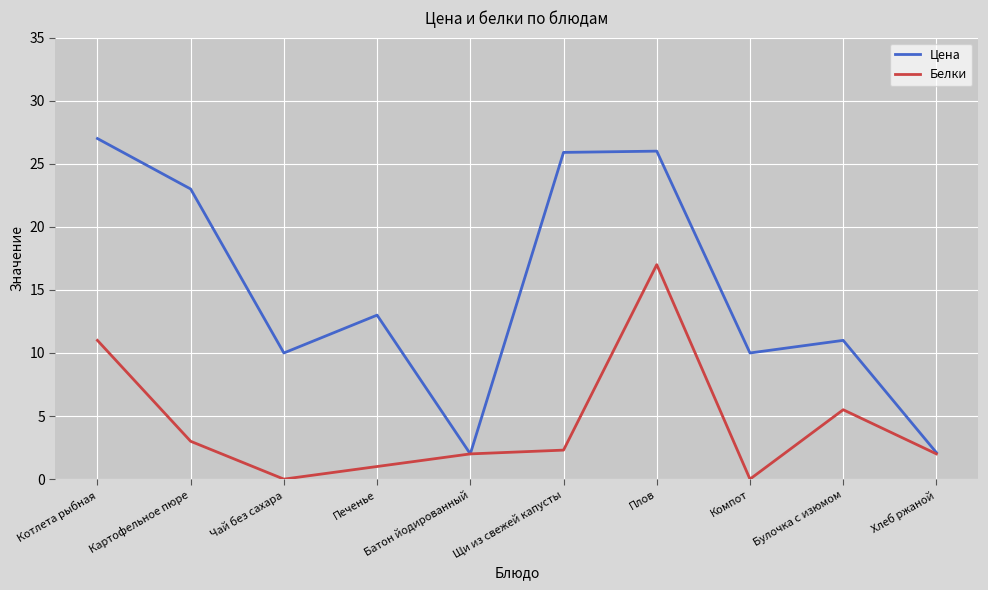

What is the maximum value for Белки?

17.0